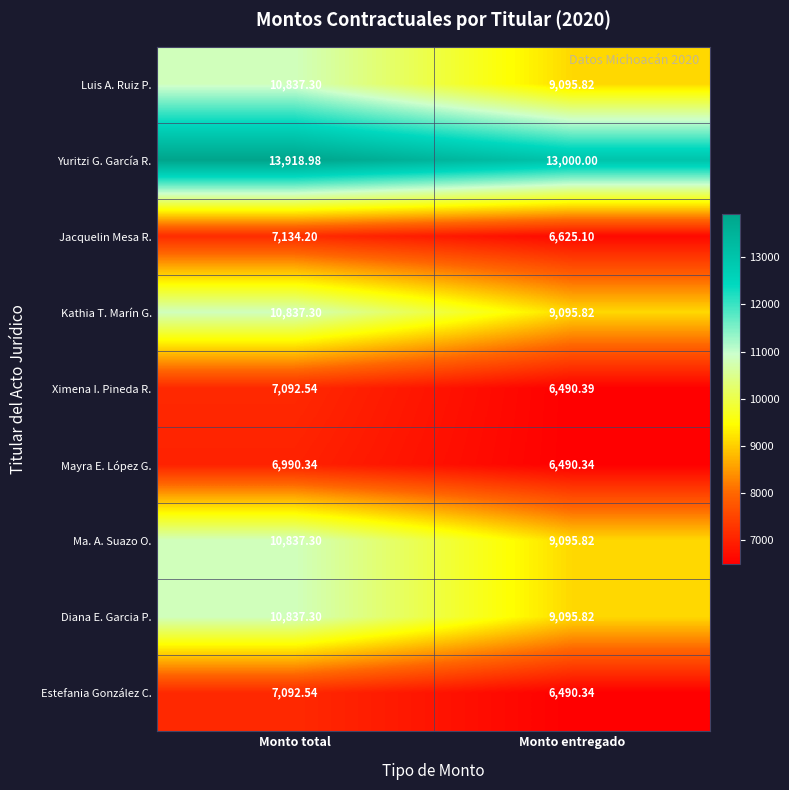

List the labels in order of Mayra E. López G. value, smallest first.

Monto entregado, Monto total